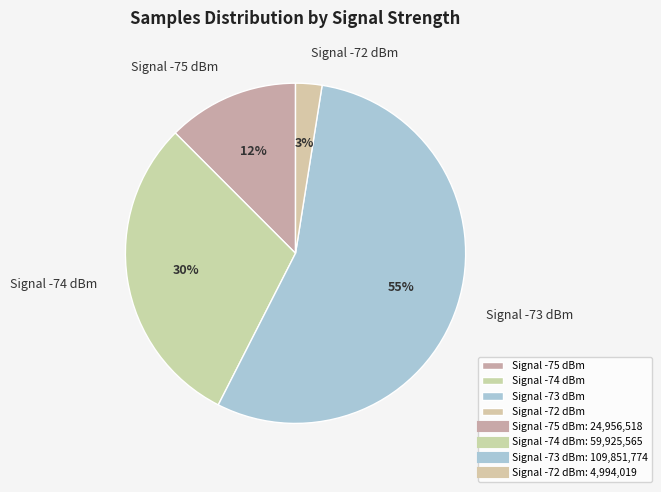

How many segments does this pie chart have?

4